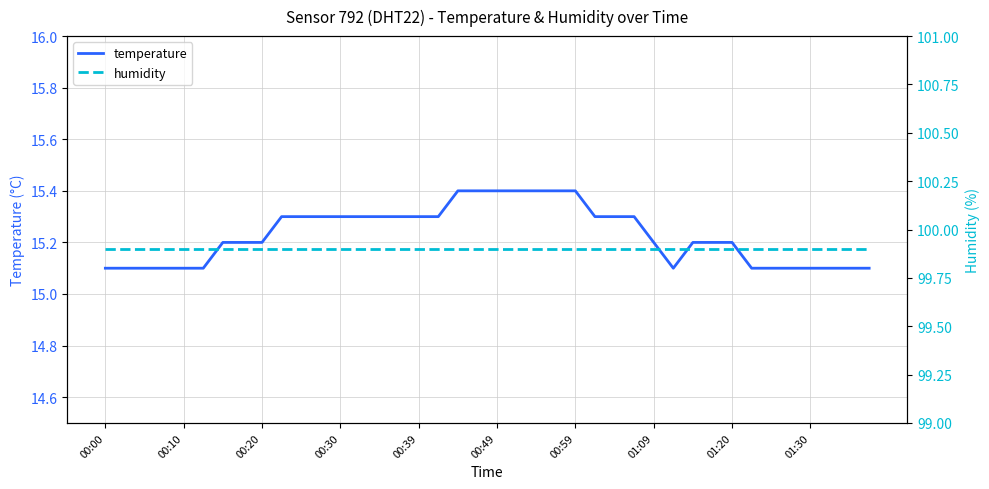

Reading left to right, extract all data points from this chart.

temperature: 15.1	15.1	15.1	15.1	15.1	15.1	15.2	15.2	15.2	15.3	15.3	15.3	15.3	15.3	15.3	15.3	15.3	15.3	15.4	15.4	15.4	15.4	15.4	15.4	15.4	15.3	15.3	15.3	15.2	15.1	15.2	15.2	15.2	15.1	15.1	15.1	15.1	15.1	15.1	15.1
humidity: 99.9	99.9	99.9	99.9	99.9	99.9	99.9	99.9	99.9	99.9	99.9	99.9	99.9	99.9	99.9	99.9	99.9	99.9	99.9	99.9	99.9	99.9	99.9	99.9	99.9	99.9	99.9	99.9	99.9	99.9	99.9	99.9	99.9	99.9	99.9	99.9	99.9	99.9	99.9	99.9